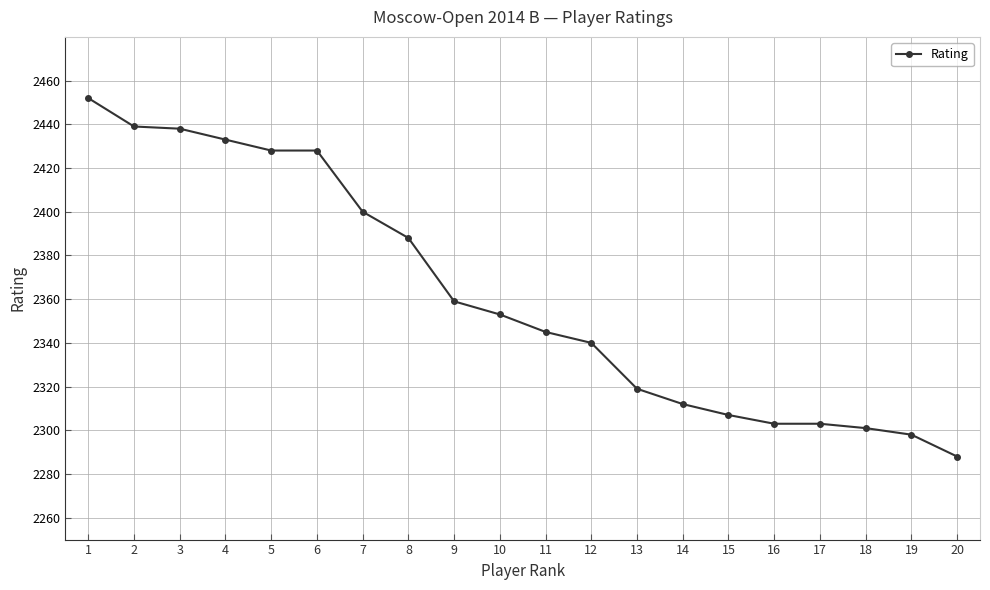

At which category does the chart reach its minimum across all series?

20